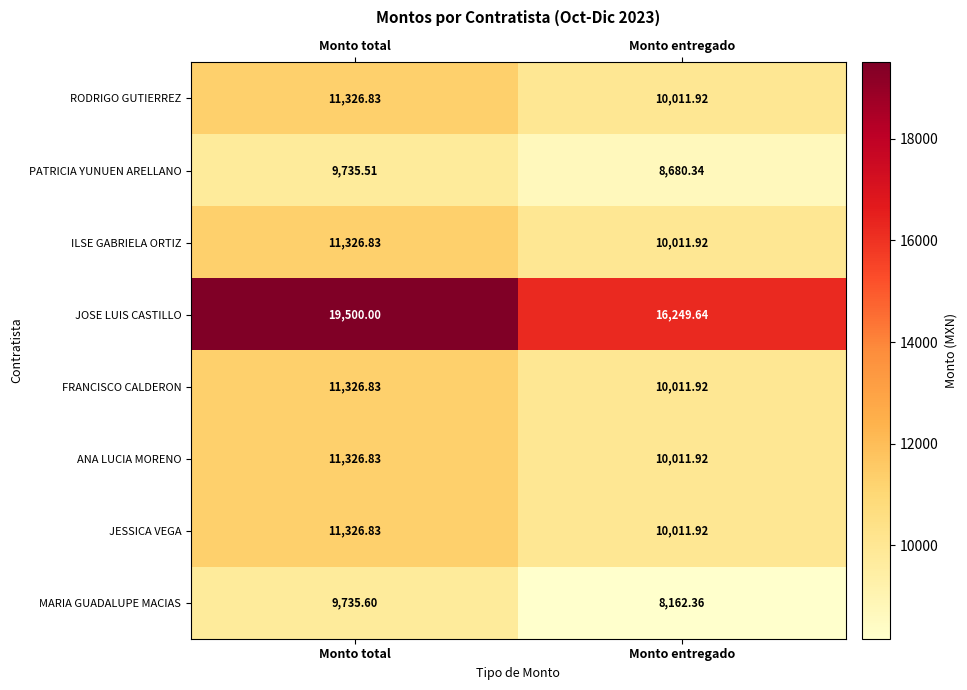

Rank the categories by MARIA GUADALUPE MACIAS value from lowest to highest.

Monto entregado, Monto total